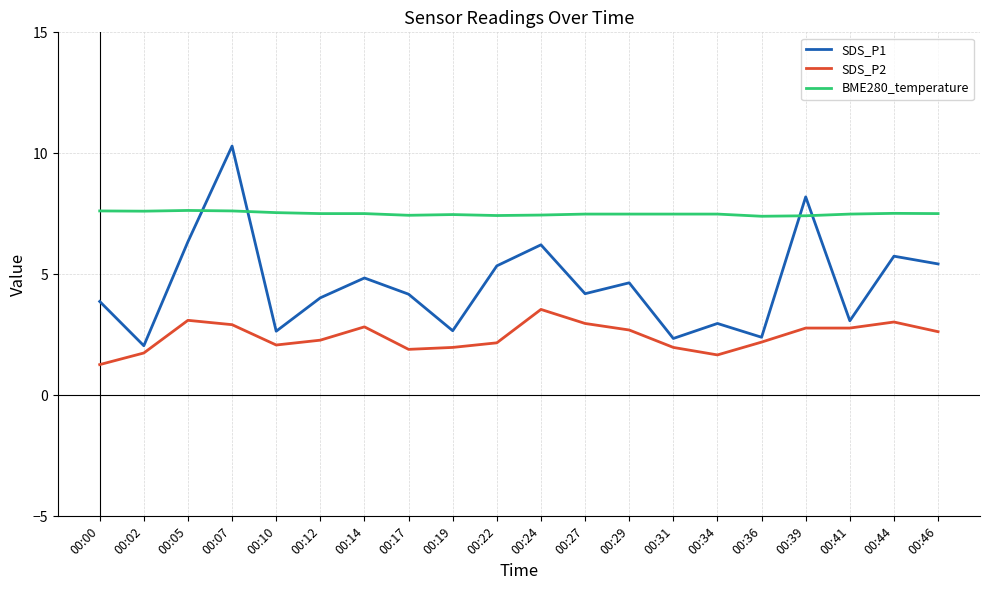

What value does the BME280_temperature series have at 00:00?

7.6